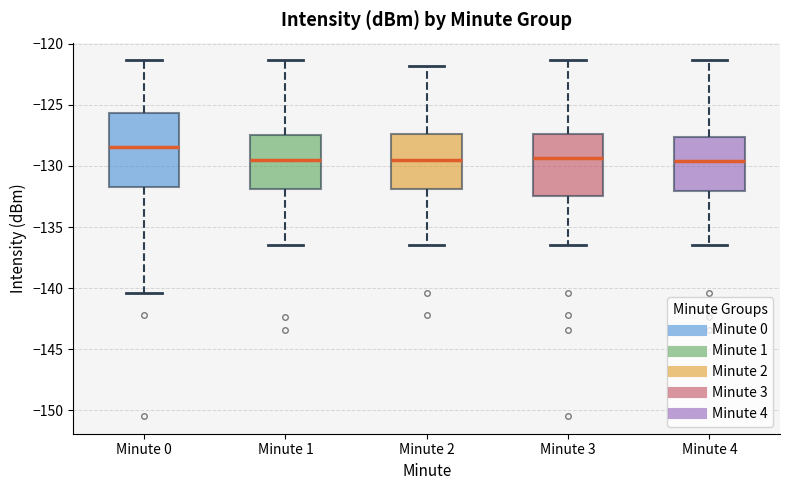

Comparing the boxes themselves (not the whiskers), which one is the tallest?

Minute 0